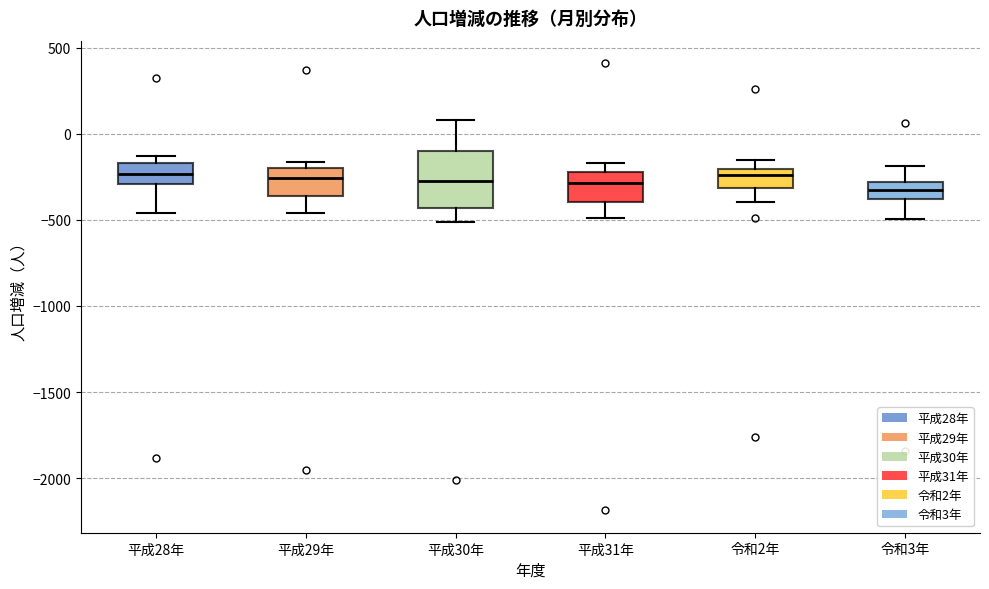

Where is the lower edge of the box for 平成31年 on the y-axis? The values are not printed on the chart, so give them approximately, as read against the axis.

-400